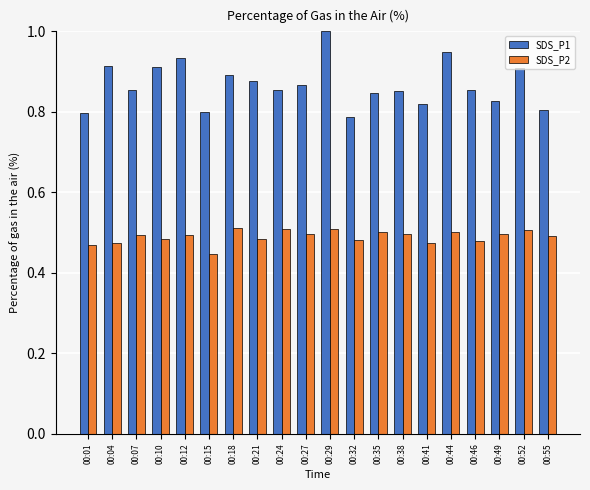

What is the difference between the maximum and minimum values in the SDS_P1 series?

0.2